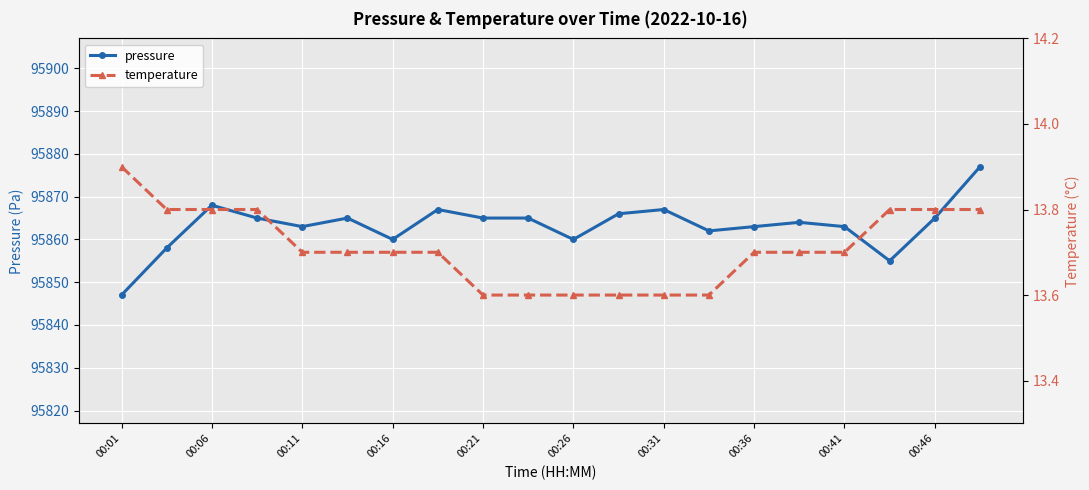

At which label does temperature reach its peak?

00:01